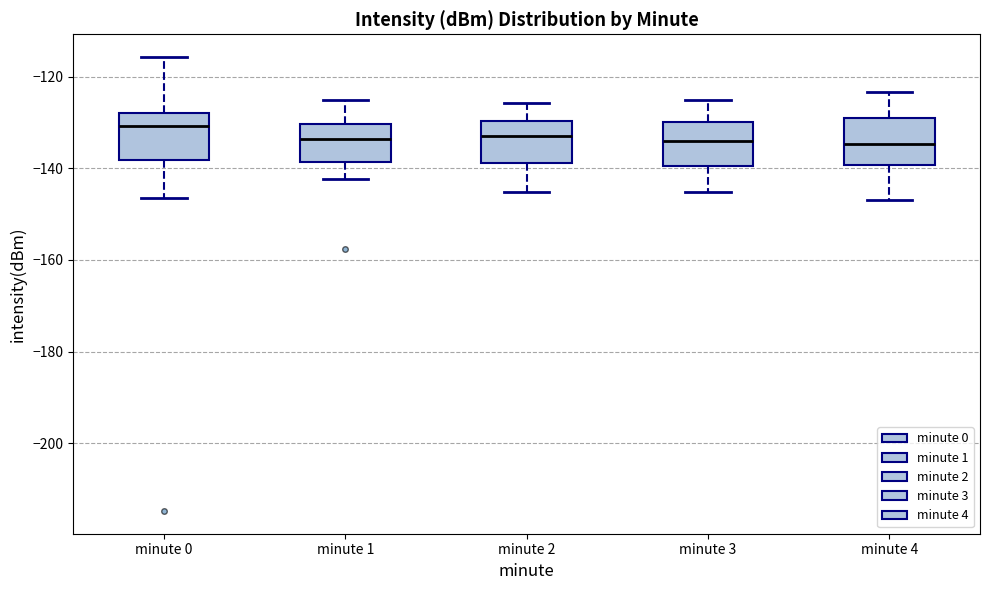

Reading left to right, read every box against the y-axis: the position of its median line, the range the box covers, and the ends of its whiskers. The values are not printed on the chart, so give them approximately, as read against the axis.

minute 0: median -130, box -138 to -128, whiskers -146 to -116
minute 1: median -134, box -138 to -130, whiskers -142 to -126
minute 2: median -134, box -138 to -130, whiskers -146 to -126
minute 3: median -134, box -140 to -130, whiskers -146 to -126
minute 4: median -134, box -140 to -128, whiskers -146 to -124